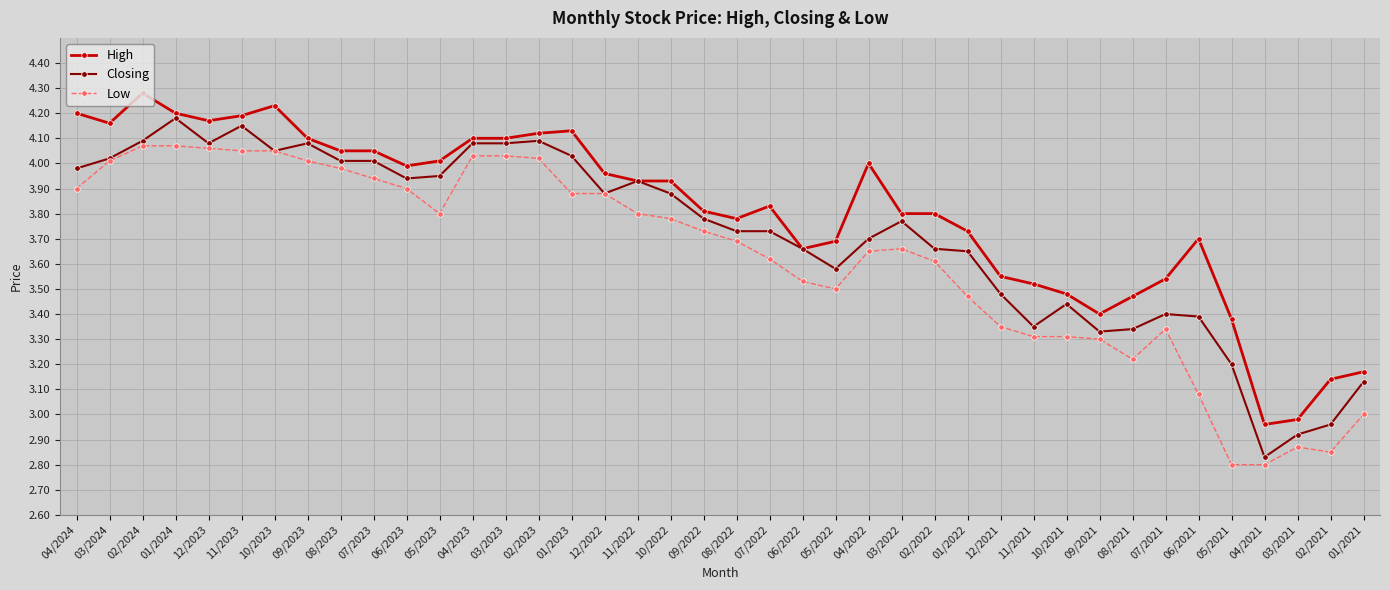

At which label does Closing reach its minimum?

04/2021